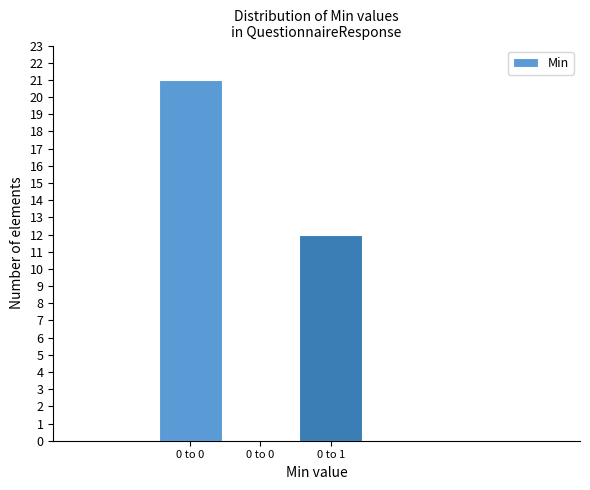

How many data points does each series have?

3